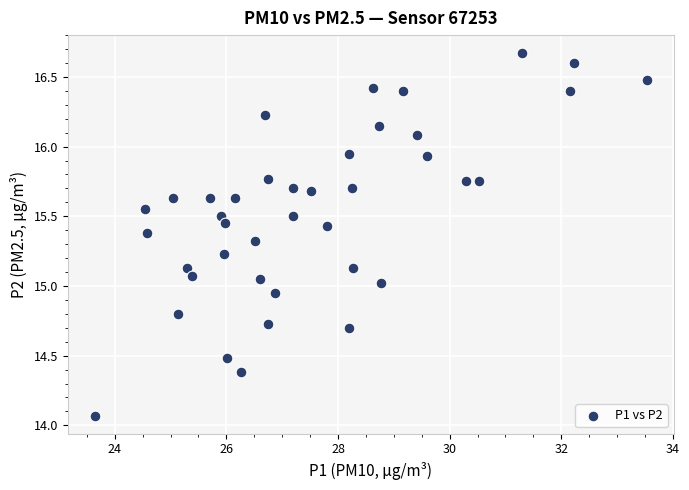

What is the range of X values (max minus min)?

9.9